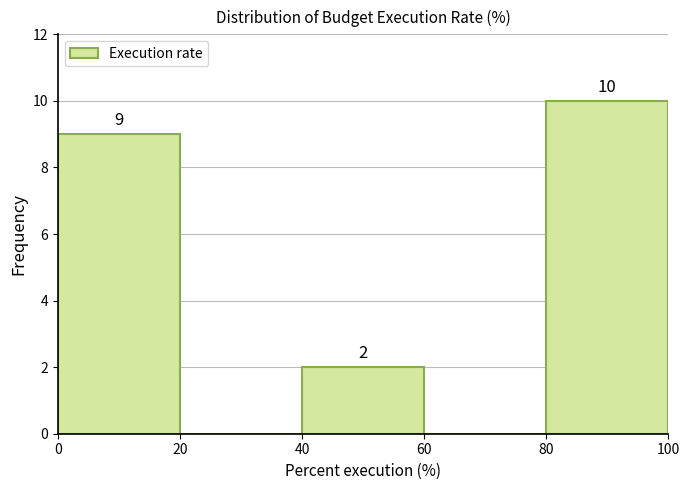

Over which range of the x-axis is the bar tallest?

80 to 100